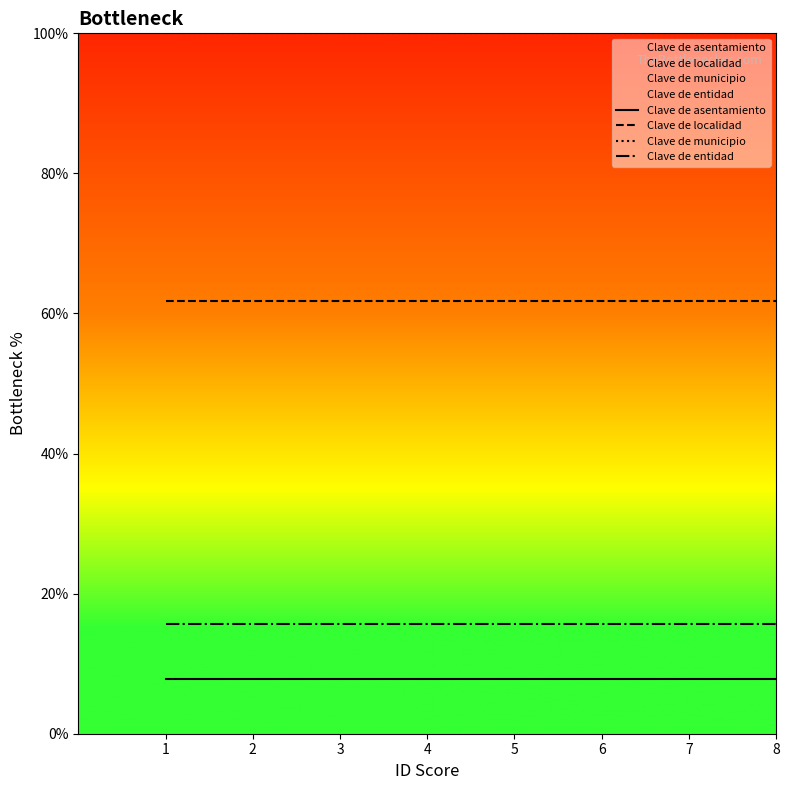

Read the Clave de asentamiento value at 2.

7.8